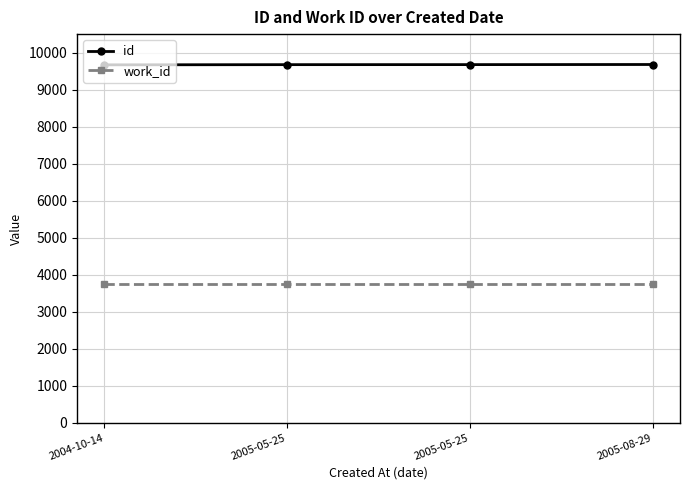

Is this an area chart (filled region under the line)?

No